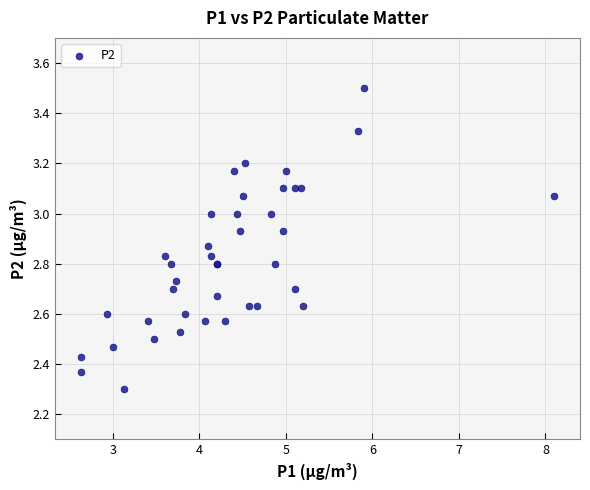

What Y value in the scatter plot is closest to 2?

2.3